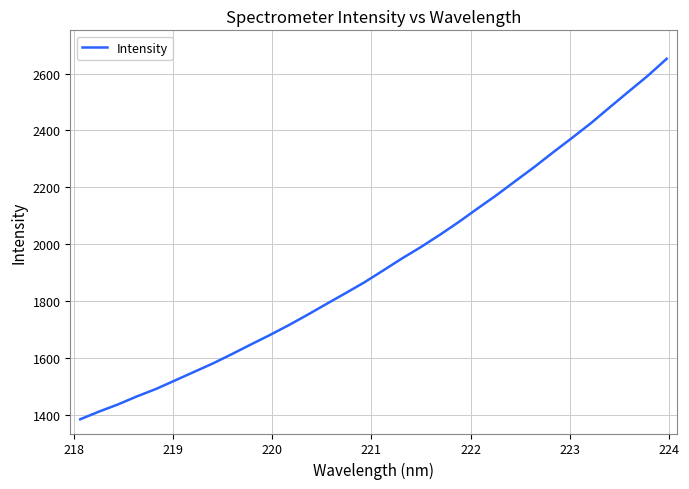

What is the greatest value displayed?

2652.2